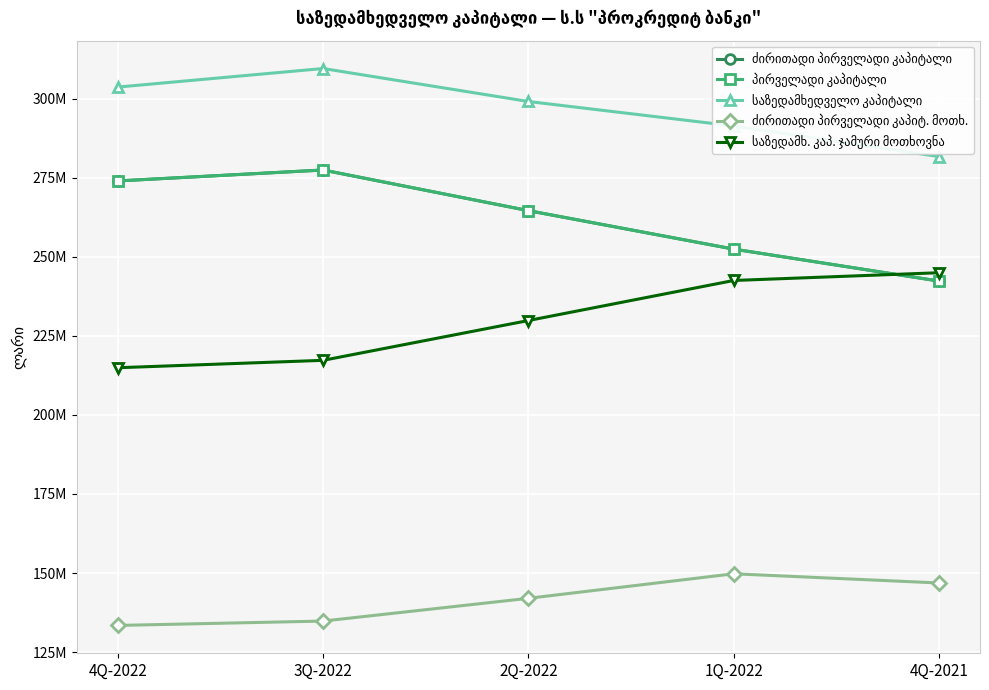

What is the sum of all საზედამხ. კაპ. ჯამური მოთხოვნა values?

1149387973.6